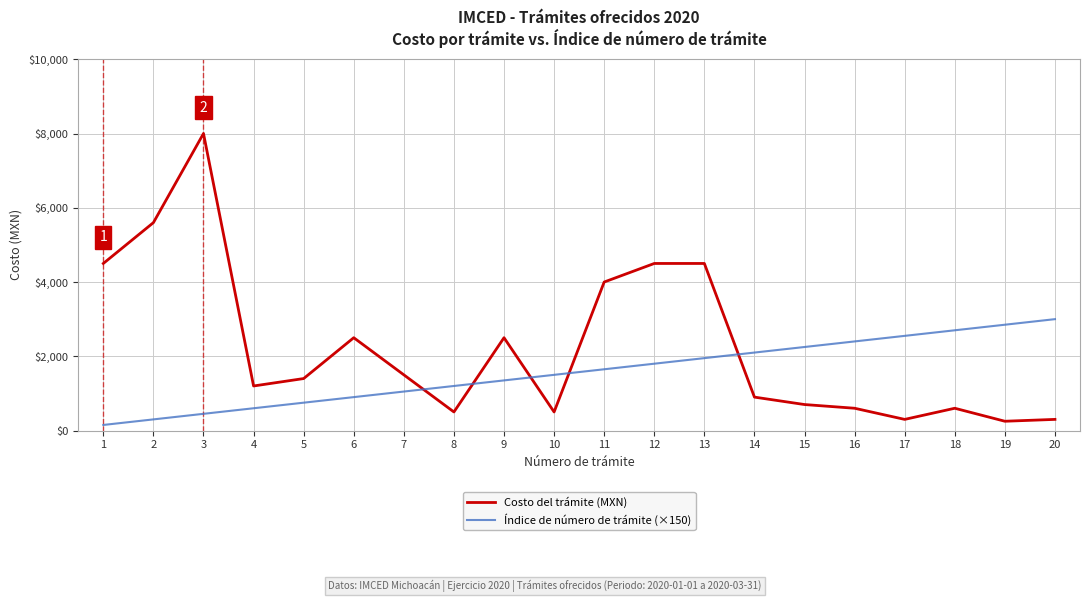

True or false: Índice de número de trámite (×150) has more than 2 points higher than both neighbors.

False